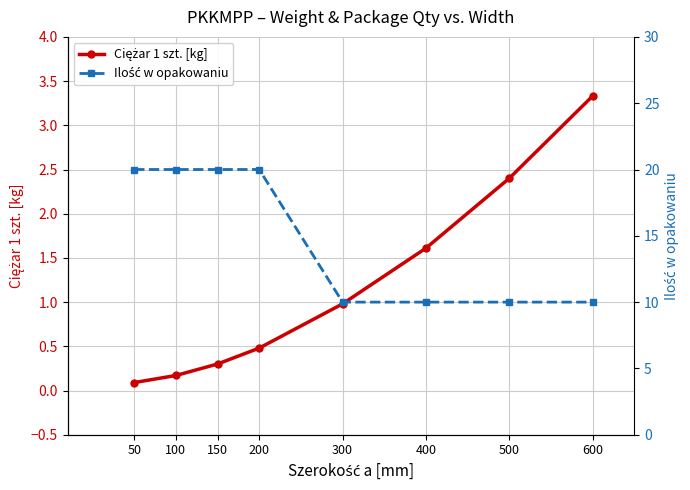

True or false: Ciężar 1 szt. [kg] has a value of 1.3 at 300.

False